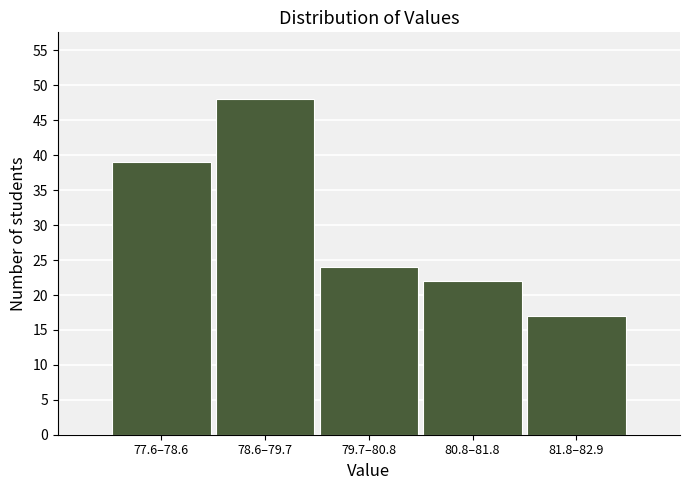

Reading left to right, extract all data points from this chart.

39	48	24	22	17